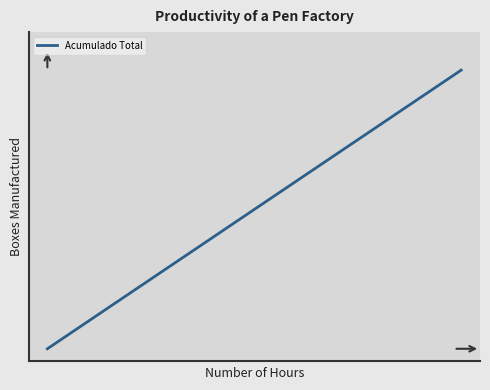

Does the chart display data point markers on the line(s)?

No